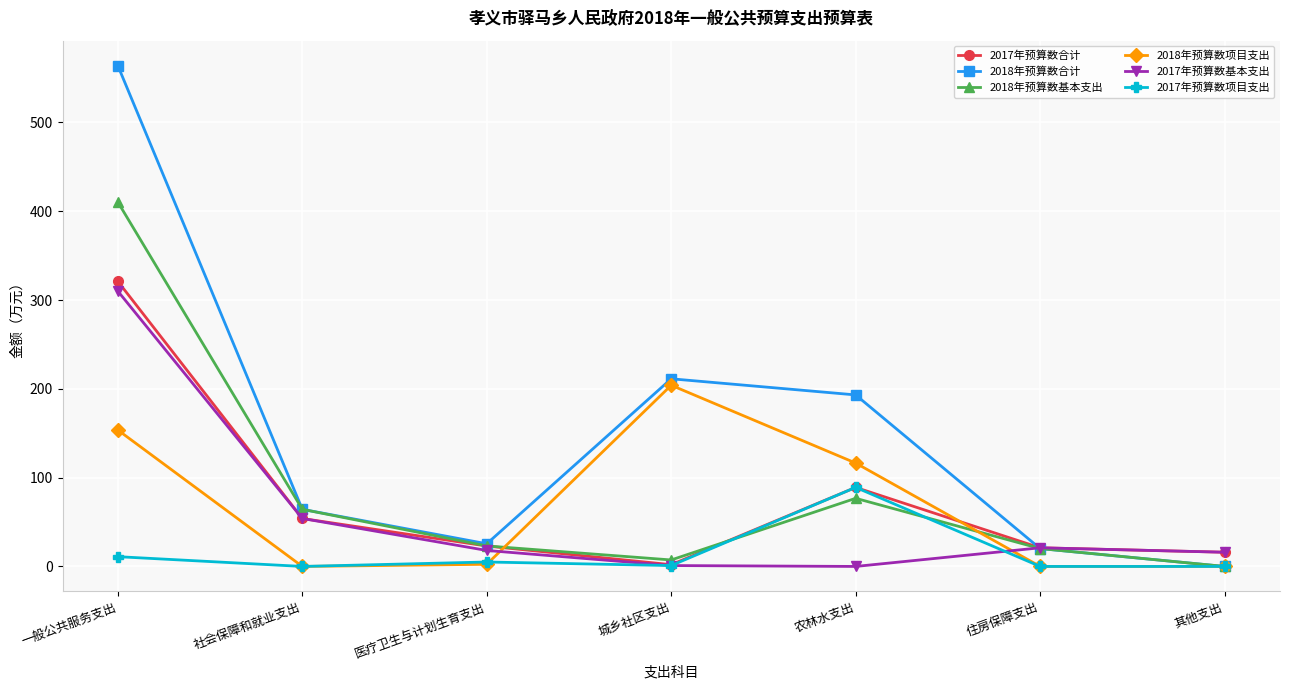

Is it true that 2018年预算数项目支出 equals 204.0 at 城乡社区支出?

True